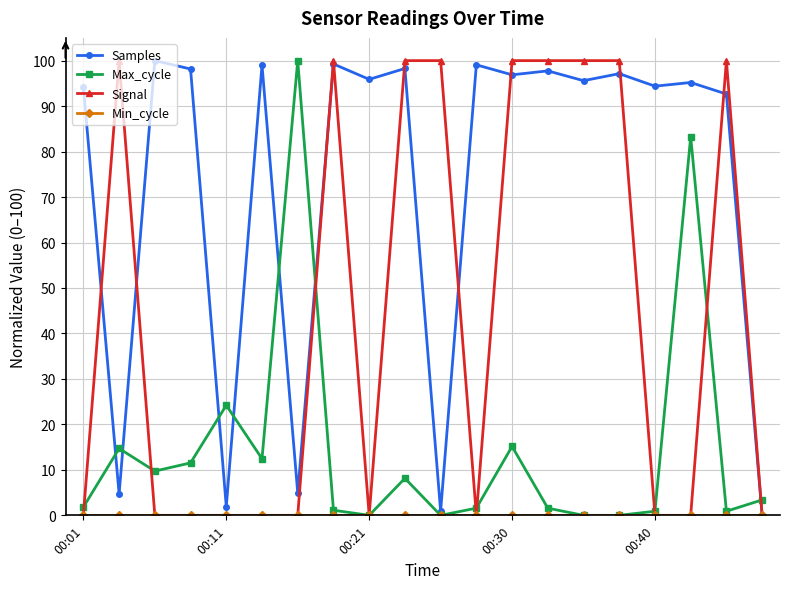

What is the maximum value shown in the chart?

100.0